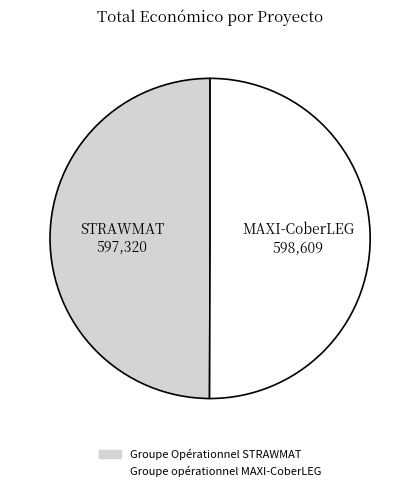

Approximately how many times larger is the value at Groupe Opérationnel STRAWMAT compared to Groupe opérationnel MAXI-CoberLEG?

1.0